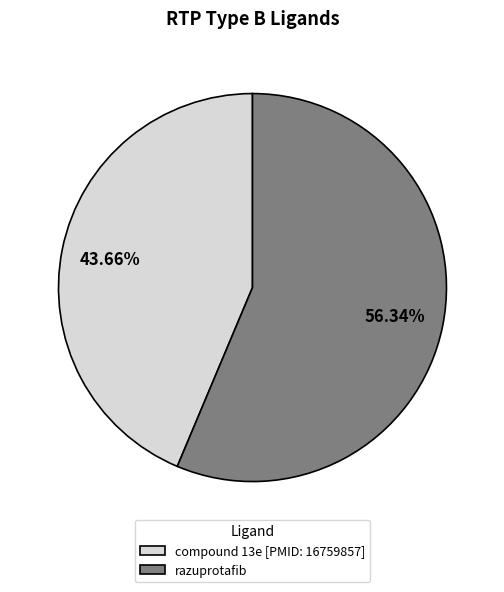

How much of the chart is everything except compound 13e [PMID: 16759857]?

56.3%